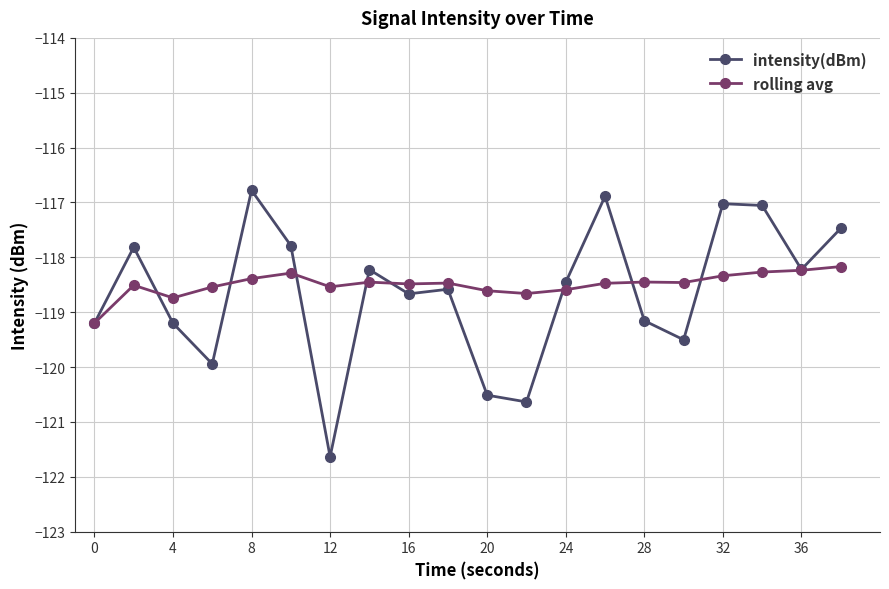

What is the average value of the rolling avg series?

-118.5